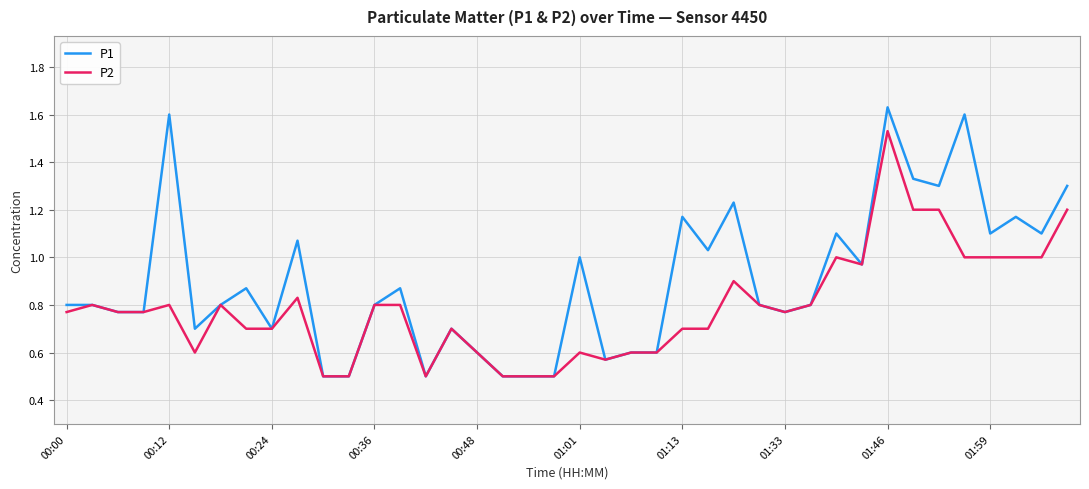

Which series has the largest range (max minus min)?

P1